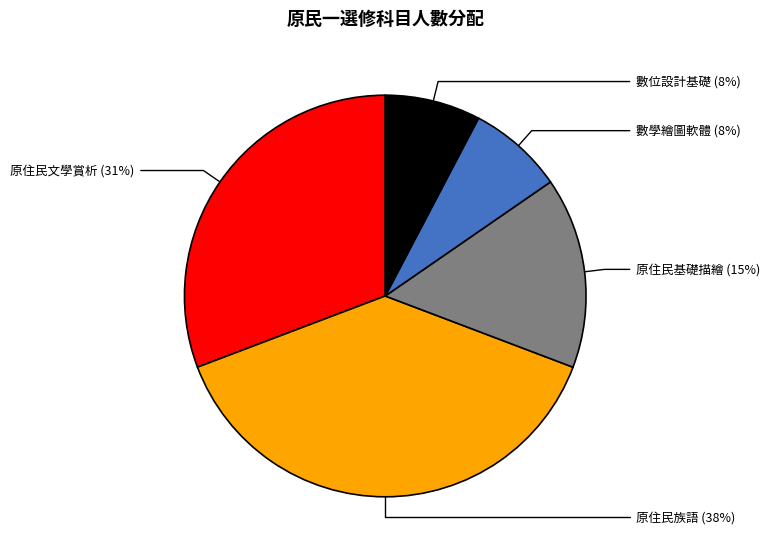

To the nearest percent, what portion does 數位設計基礎 represent?

8%